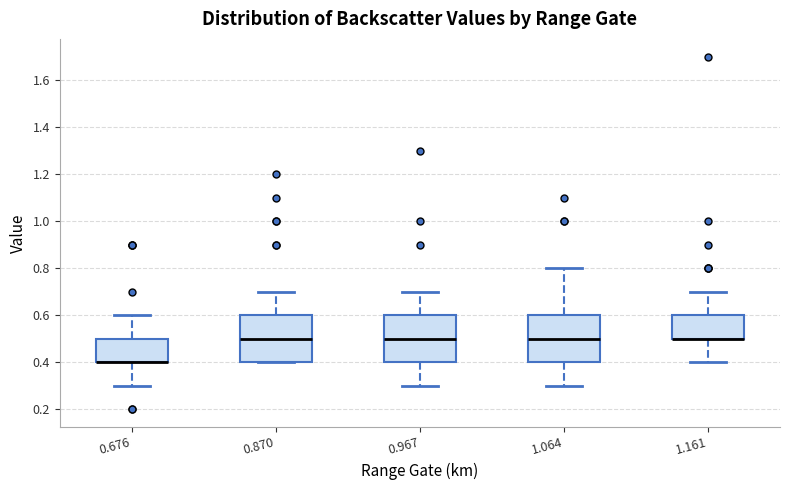

Where does the upper whisker of the box at x = 0.870 end on the y-axis? The values are not printed on the chart, so give them approximately, as read against the axis.

0.7